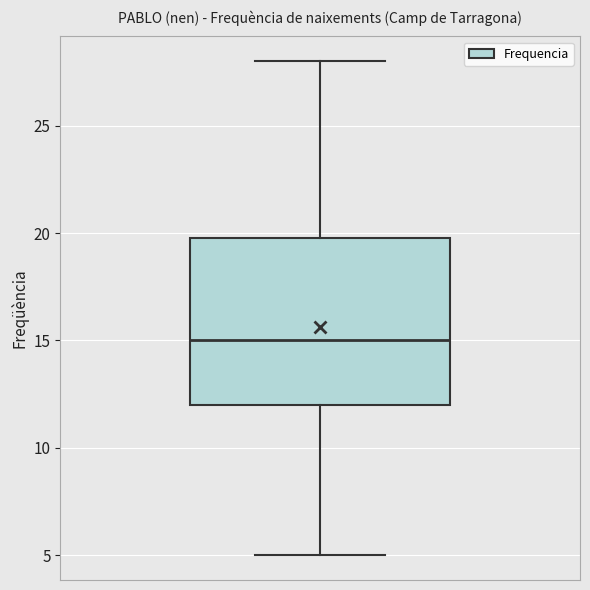

Read this box plot against the y-axis: the position of the median line, the range covered by the box, and the ends of both whiskers. The values are not printed on the chart, so give them approximately, as read against the axis.

median 15, box 12 to 20, whiskers 5 to 28